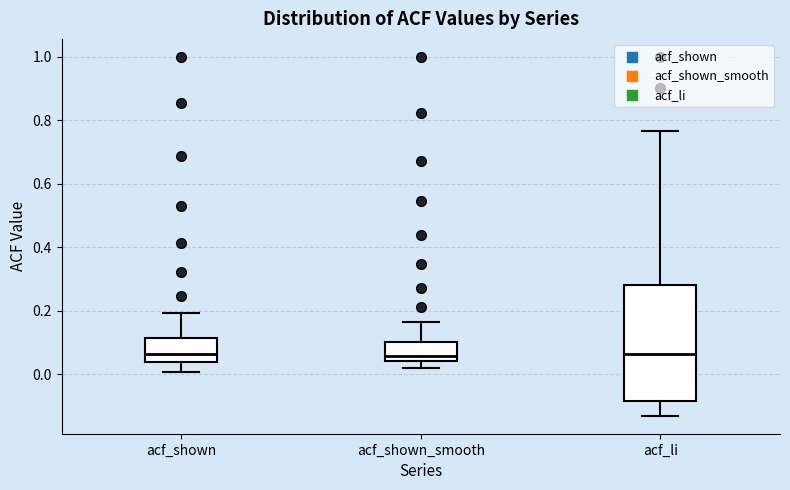

Which box is the tallest, from its lower edge to its upper edge?

acf_li